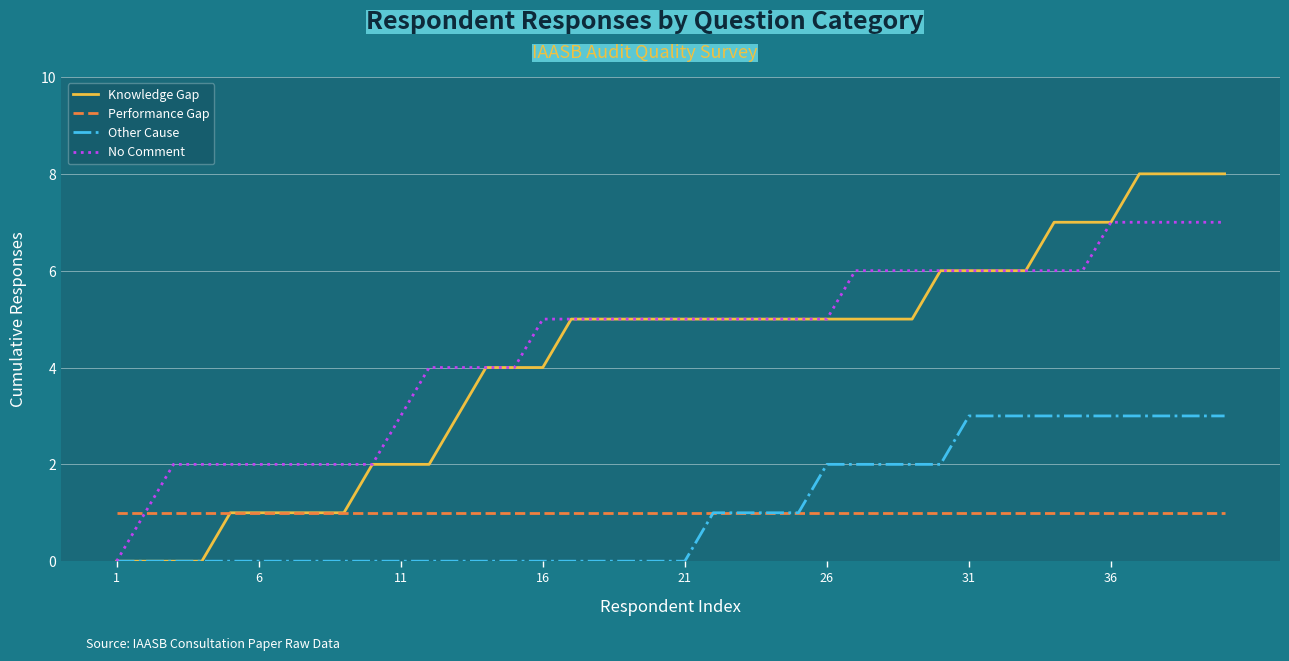

What is the difference between the second highest and second lowest values in the Knowledge Gap series?

8